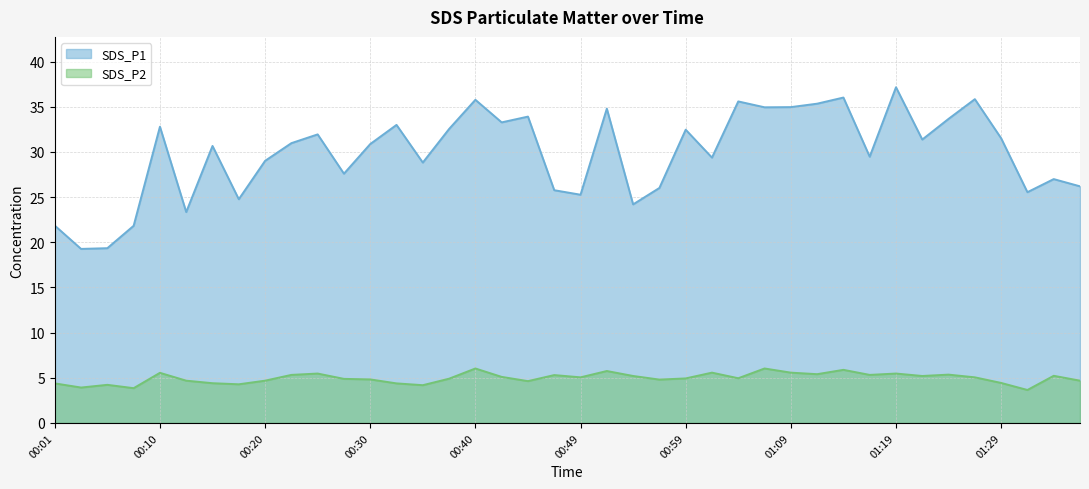

What is the difference between the SDS_P2 values at 01:07 and 01:11?

0.6